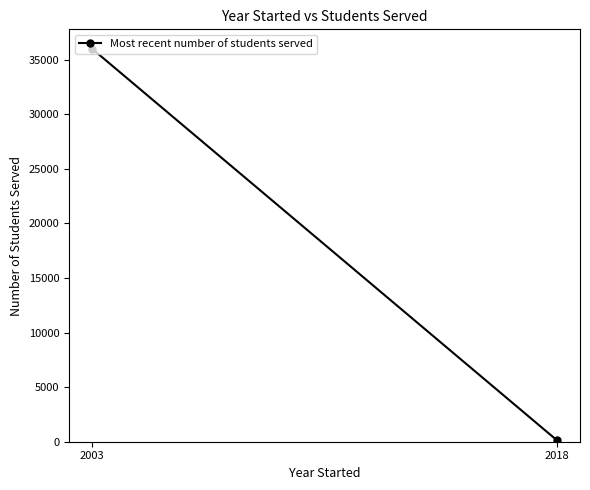

At which label is the value closest to 18073?

2003